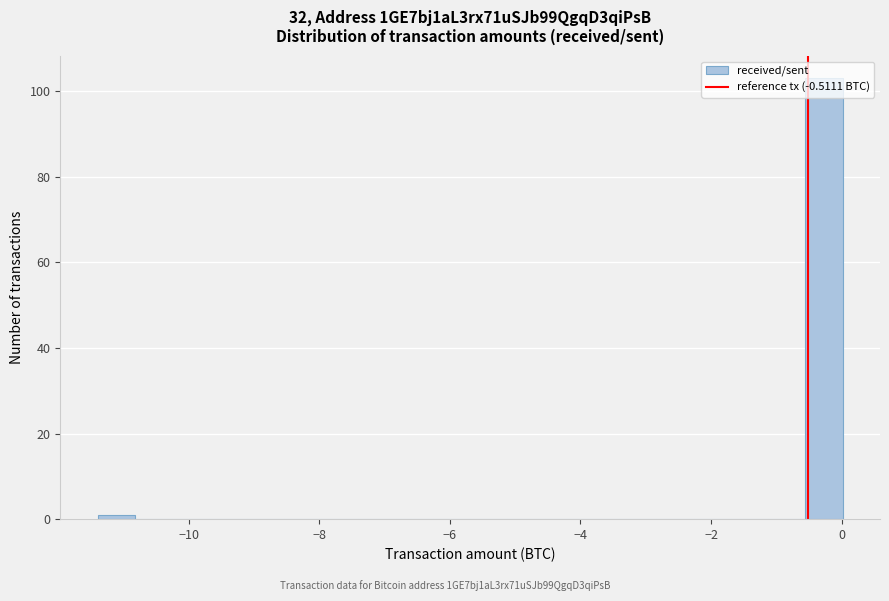

Around what value on the x-axis is the tallest bar? Give the approximate position of its centre, as read against the axis.

-0.2